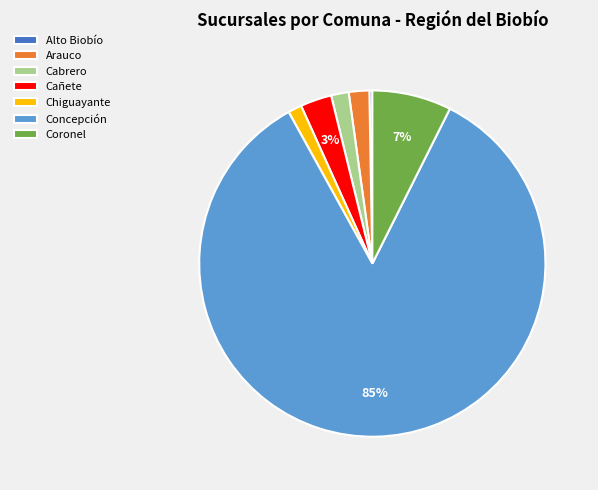

Does any single category account for the majority?

Yes